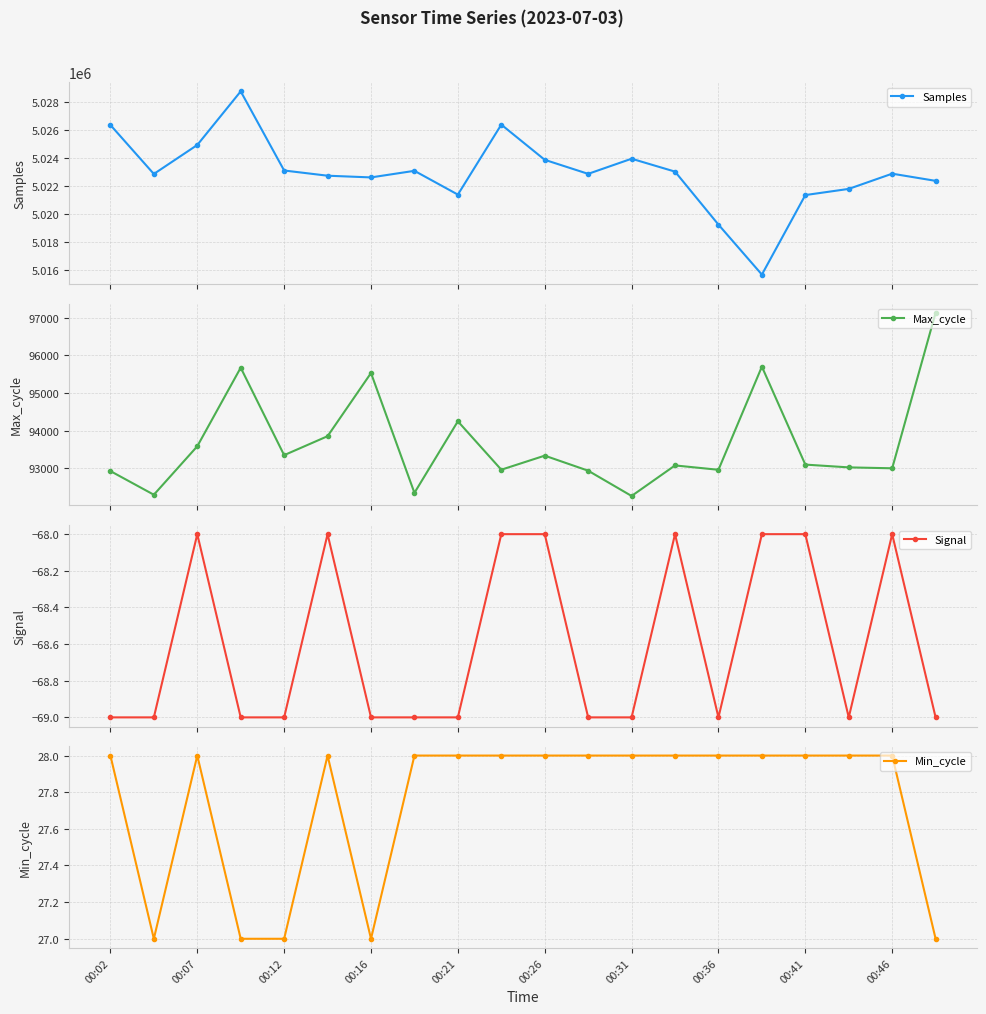

How many interior local valleys does the Samples series have?

5